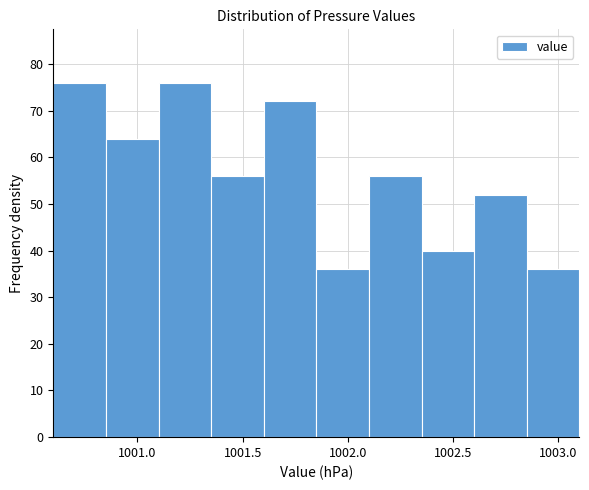

What is the height of the bar covering 1001.35 to 1001.60 on the x-axis? The values are not printed on the chart, so give them approximately, as read against the axis.

56